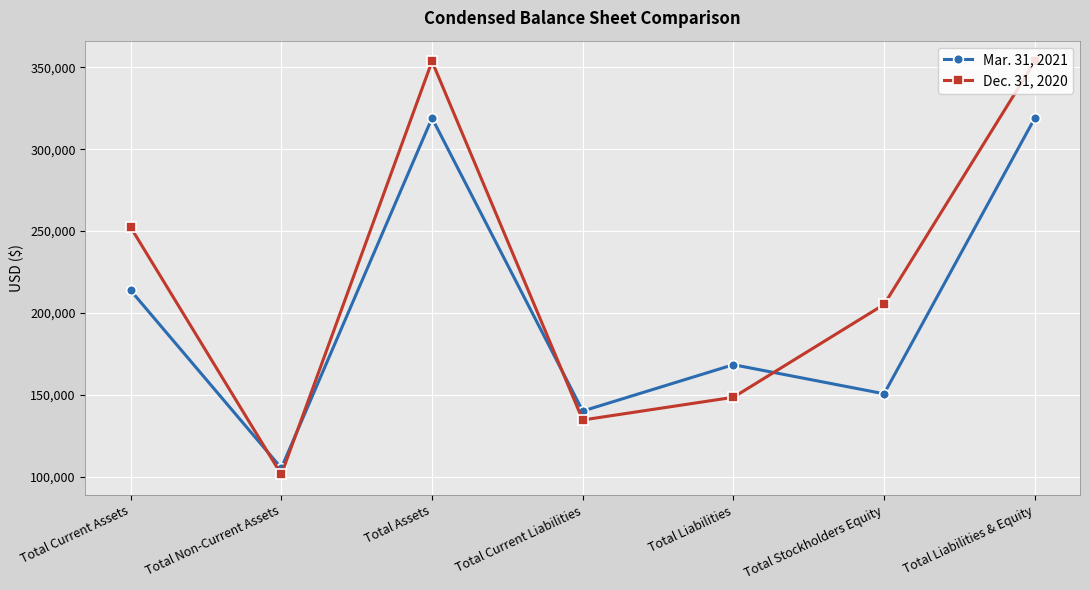

Between Total Liabilities and Total Stockholders Equity, which series saw the biggest shift?

Dec. 31, 2020